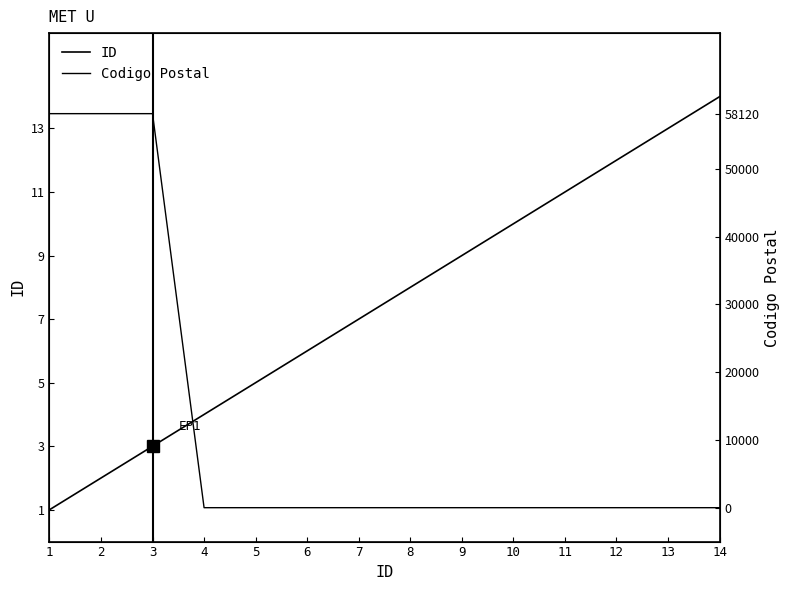

True or false: ID has a value of 11 at 11.

True